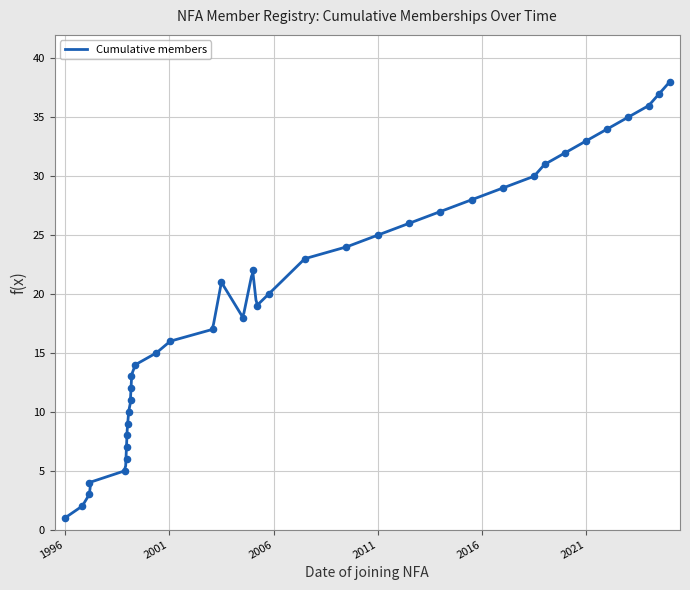

What is the ratio of the value at 1998-12-28 to the value at 2005-10-24?

0.3